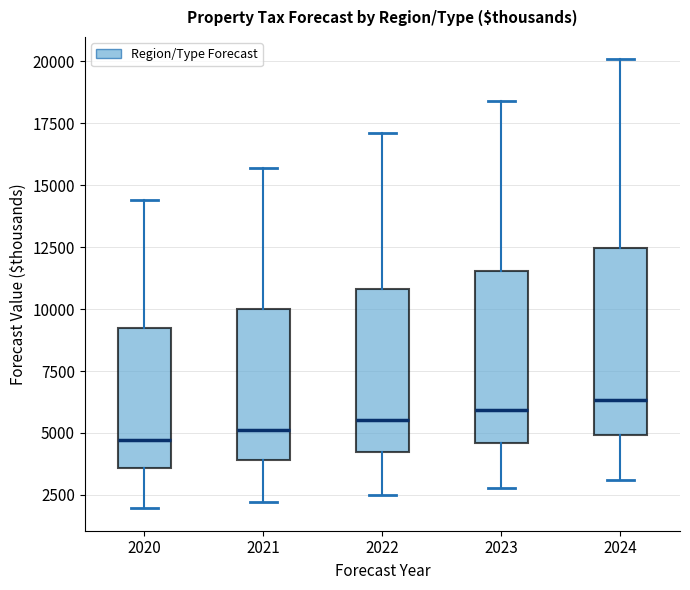

Where does the median line of the box at x = 2022 sit on the y-axis? The values are not printed on the chart, so give them approximately, as read against the axis.

5500